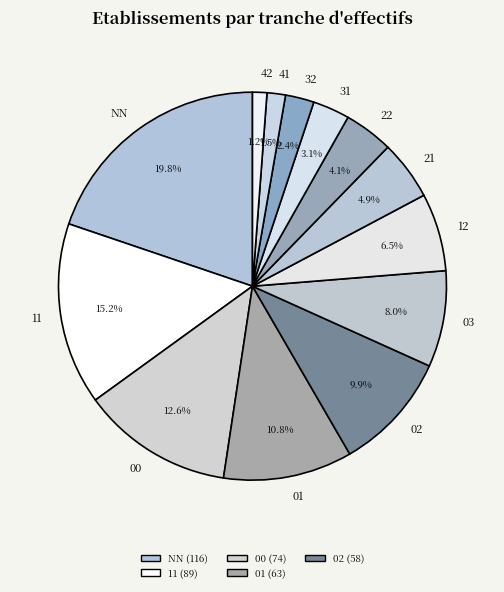

What percentage is the 31 slice, to the nearest percent?

3%